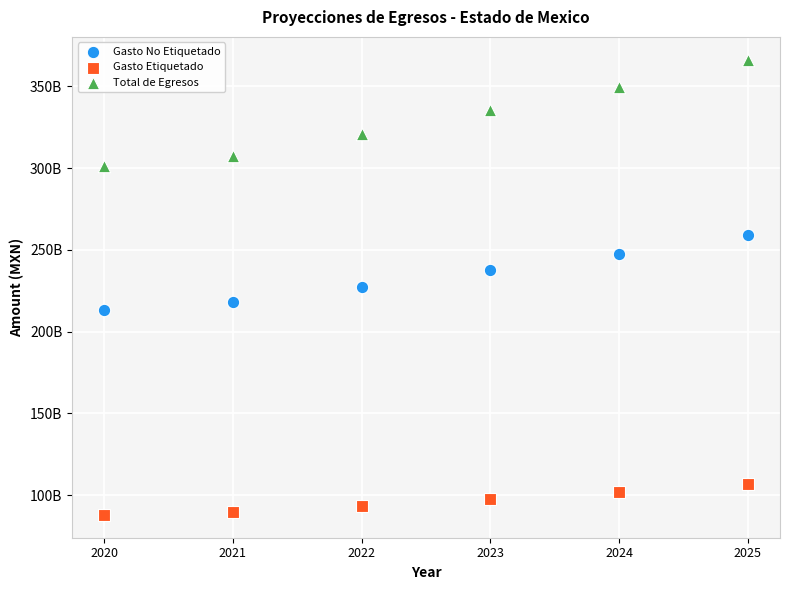

What are all the series names shown in the legend?

Gasto No Etiquetado, Gasto Etiquetado, Total de Egresos